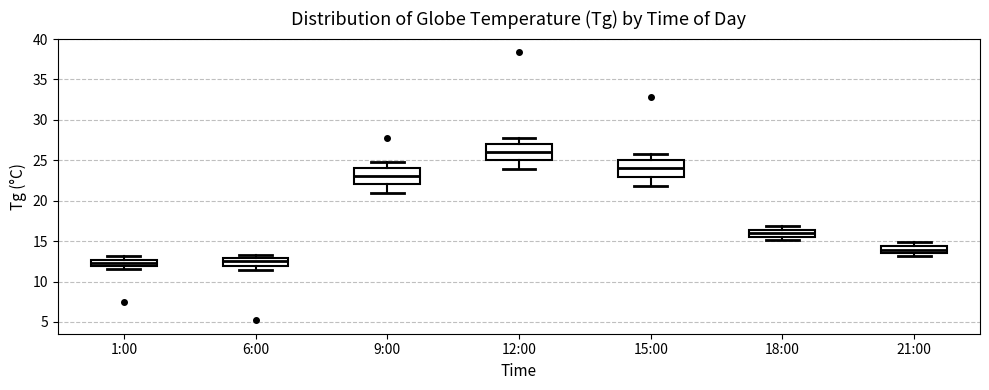

Which box's median line is the highest?

12:00